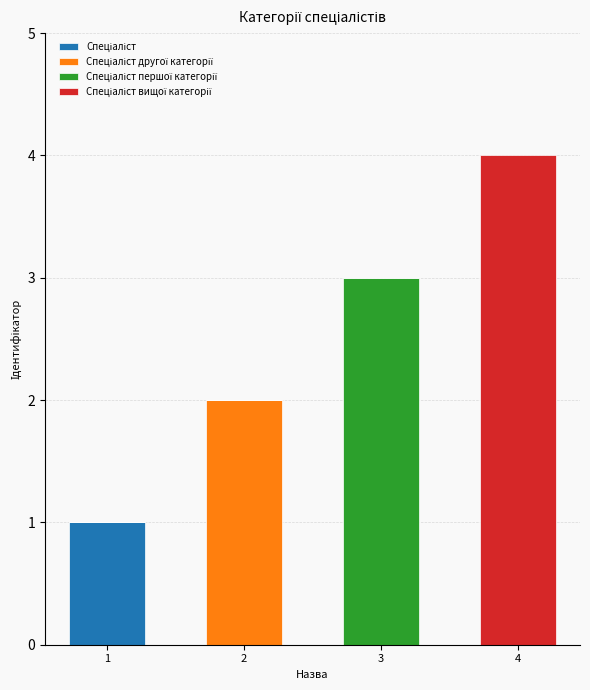

At which category is the sum across all series the highest?

4